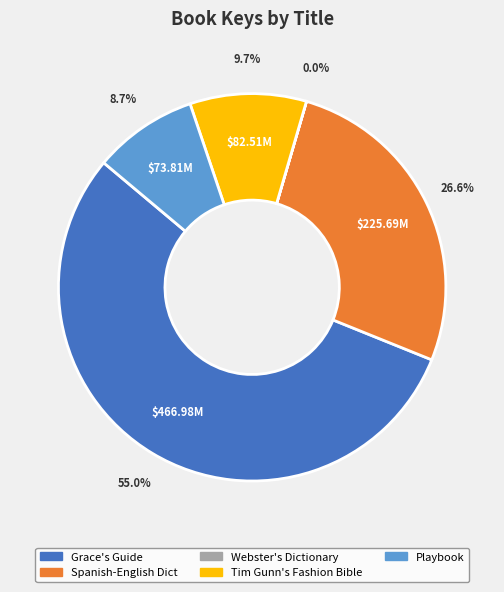

Which slice is the largest?

Grace's Guide